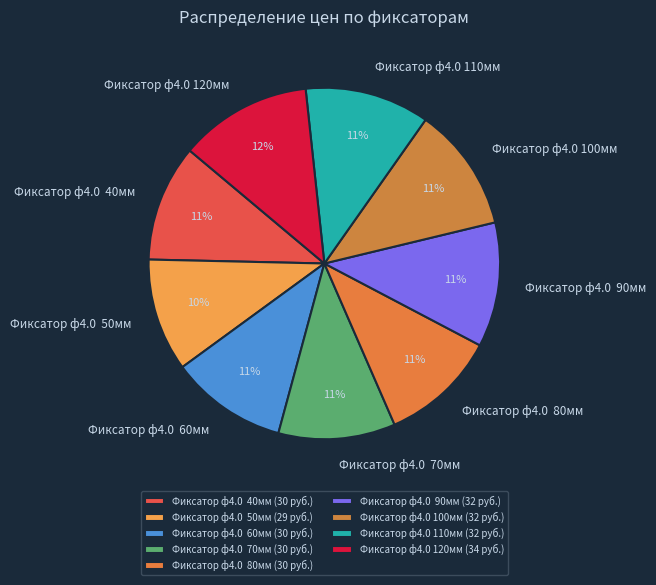

Is there a majority slice in this chart?

No